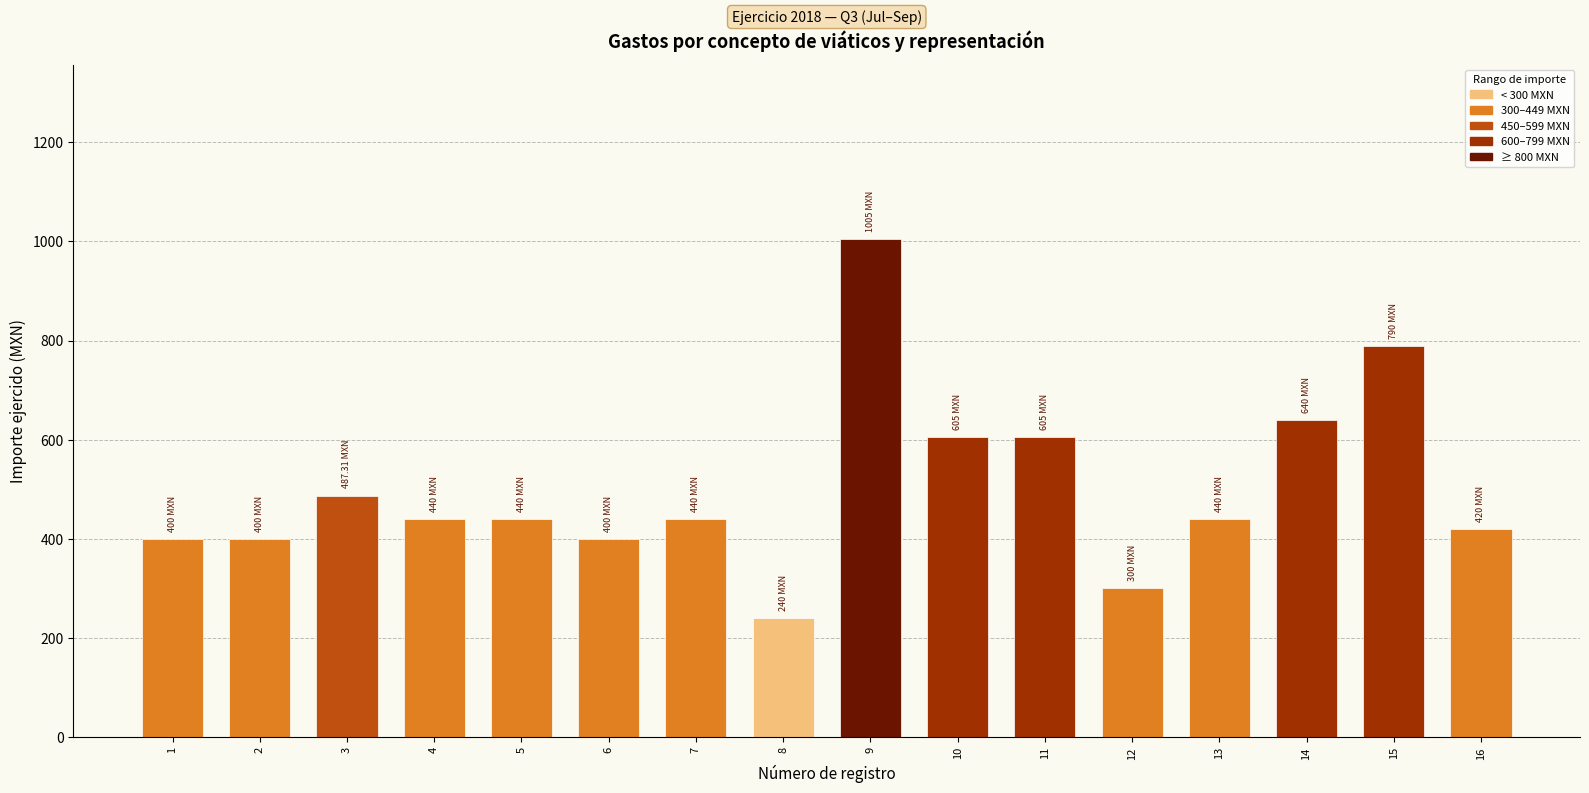

What is the value of the 15th bar from the left?

790.0